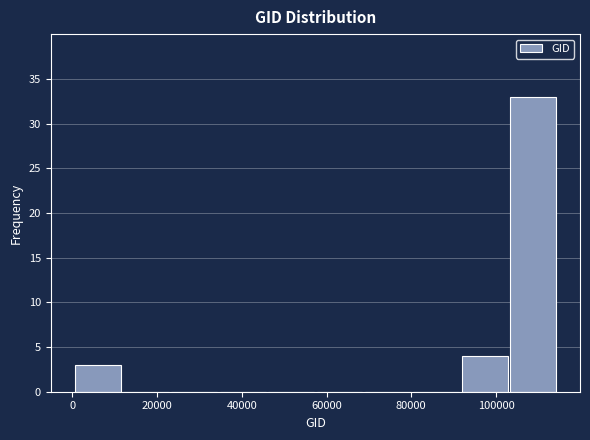

Reading left to right, list every bar in this chart as the range it spans on the x-axis followed by its height. Neither the bar edges nor the heights are printed on the chart, so give them approximately, as read against the axes.

0 to 12000: 3
12000 to 24000: 0
24000 to 34000: 0
34000 to 46000: 0
46000 to 58000: 0
58000 to 70000: 0
70000 to 80000: 0
80000 to 92000: 0
92000 to 104000: 4
104000 to 114000: 33